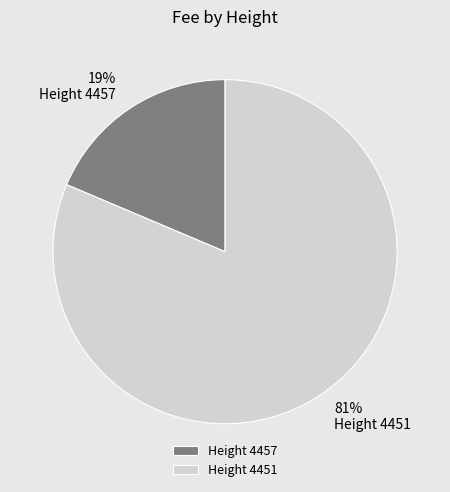

True or false: Height 4457 accounts for 5% of the total.

False